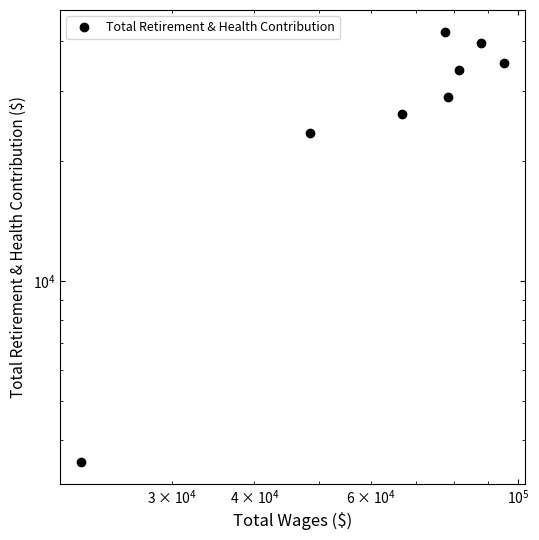

What is the minimum value shown in the chart?

3524